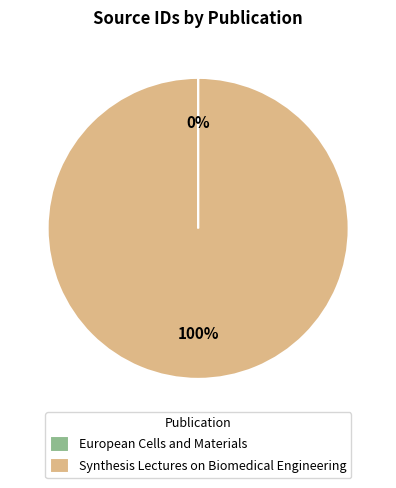

What percentage is the Synthesis Lectures on Biomedical Engineering slice, to the nearest percent?

100%